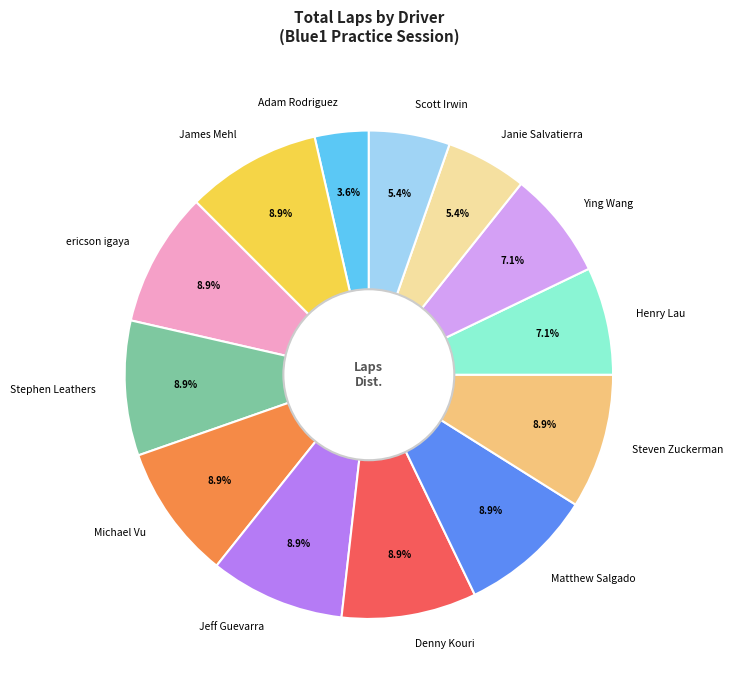

To the nearest percent, what is the difference between the Jeff Guevarra and Scott Irwin slice percentages?

4%